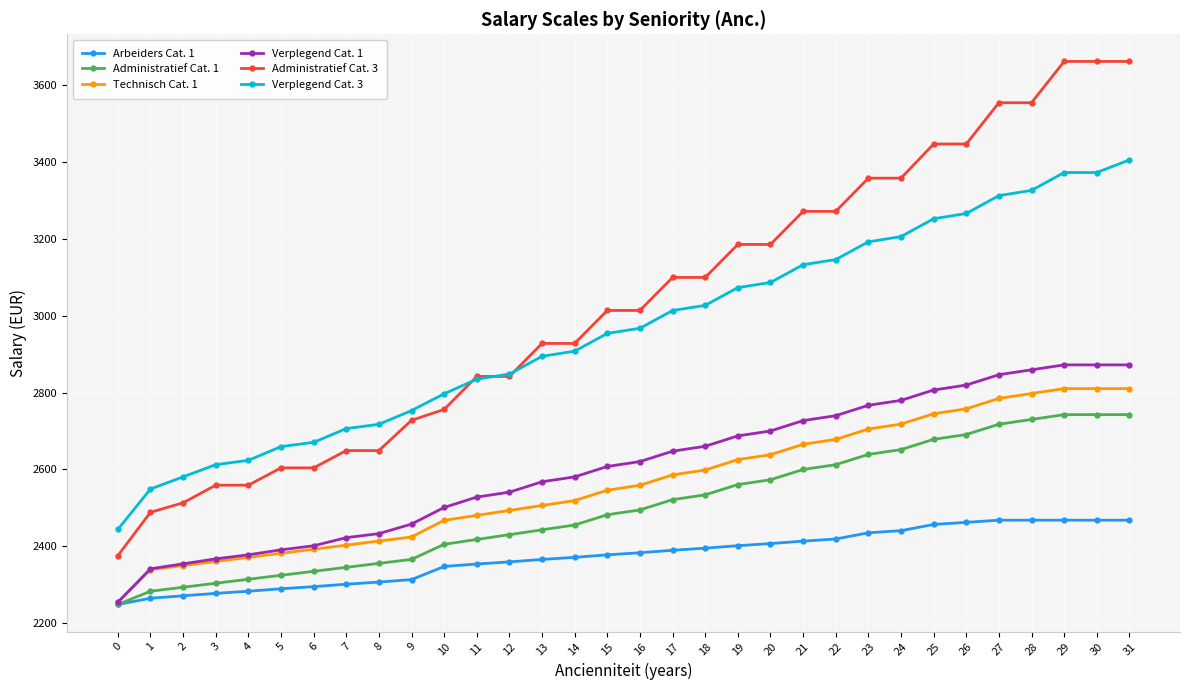

Which series has the largest range (max minus min)?

Administratief Cat. 3